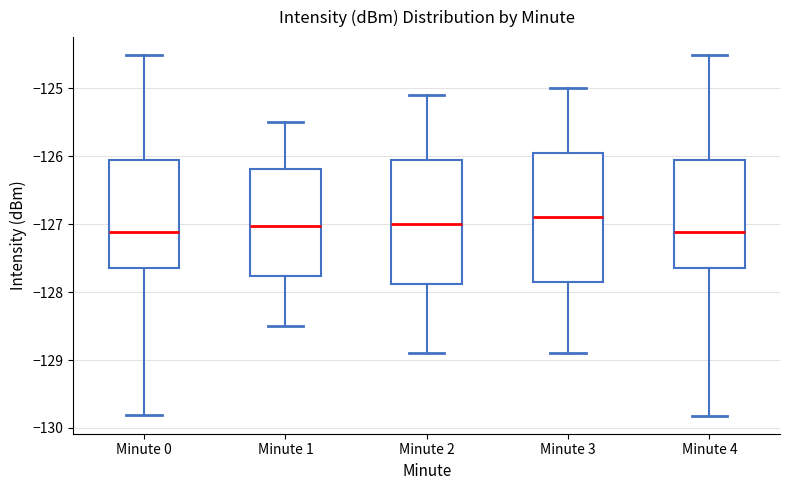

Where is the upper edge of the box for Minute 0 on the y-axis? The values are not printed on the chart, so give them approximately, as read against the axis.

-126.0